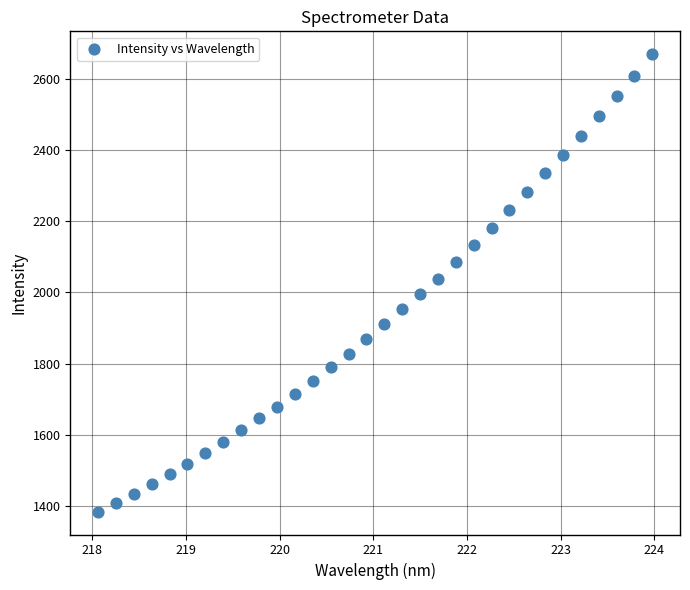

What is the range of X values (max minus min)?

5.9